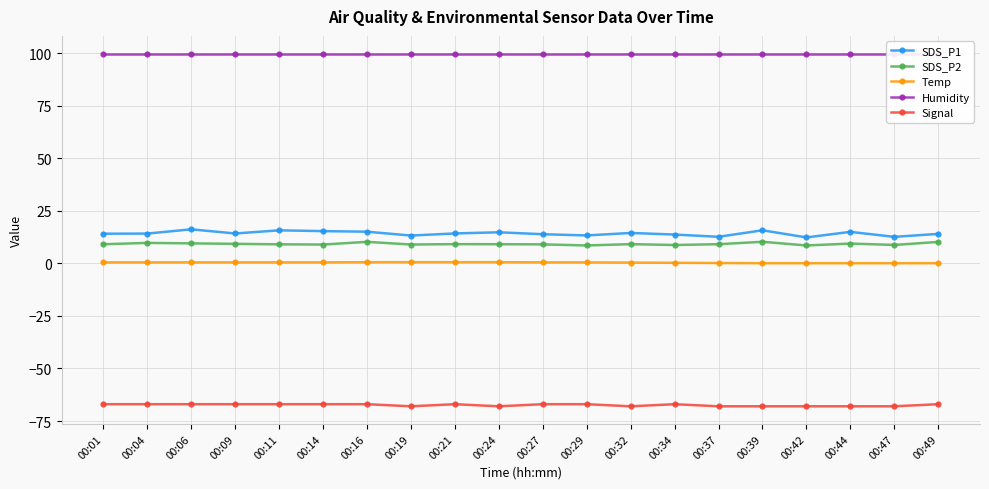

In Signal, how many points are higher than both neighbors (excluding endpoints)?

2